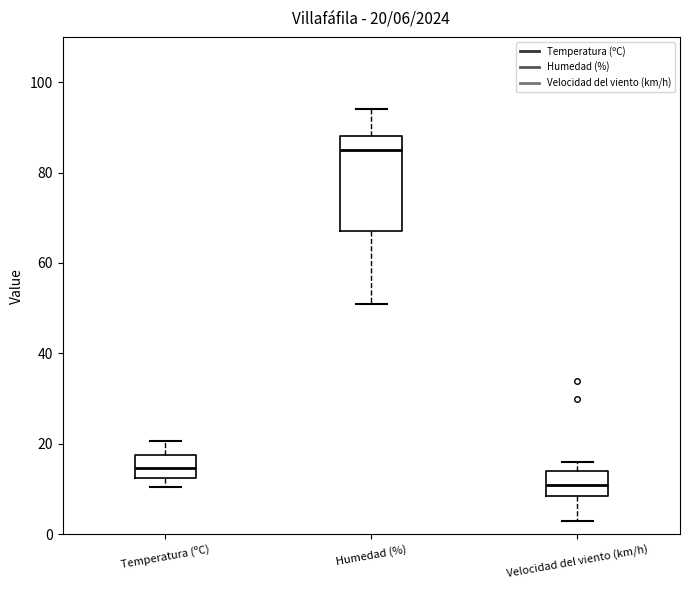

Comparing the boxes themselves (not the whiskers), which one is the tallest?

Humedad (%)